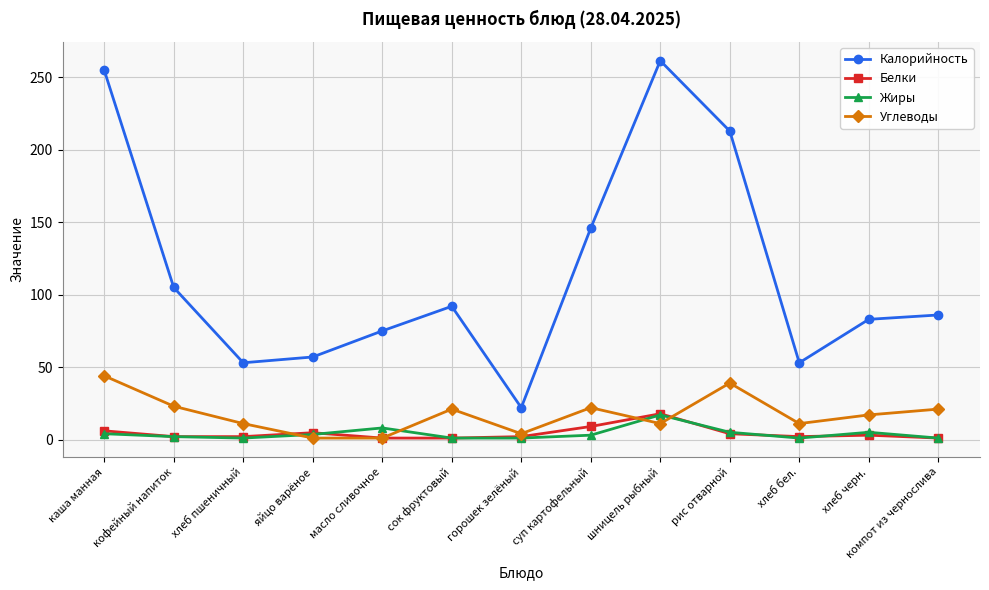

Is the value of Жиры at шницель рыбный greater than the value of Белки at яйцо варёное?

Yes